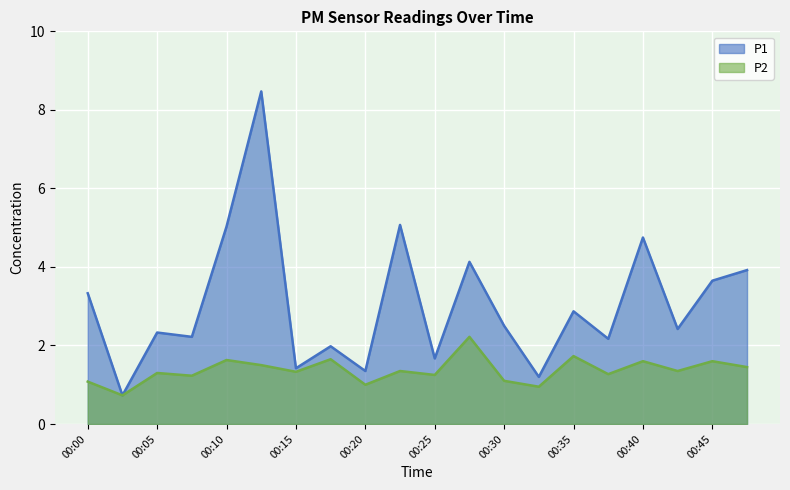

What is the spread (max minus min) of values at 00:42?

1.1